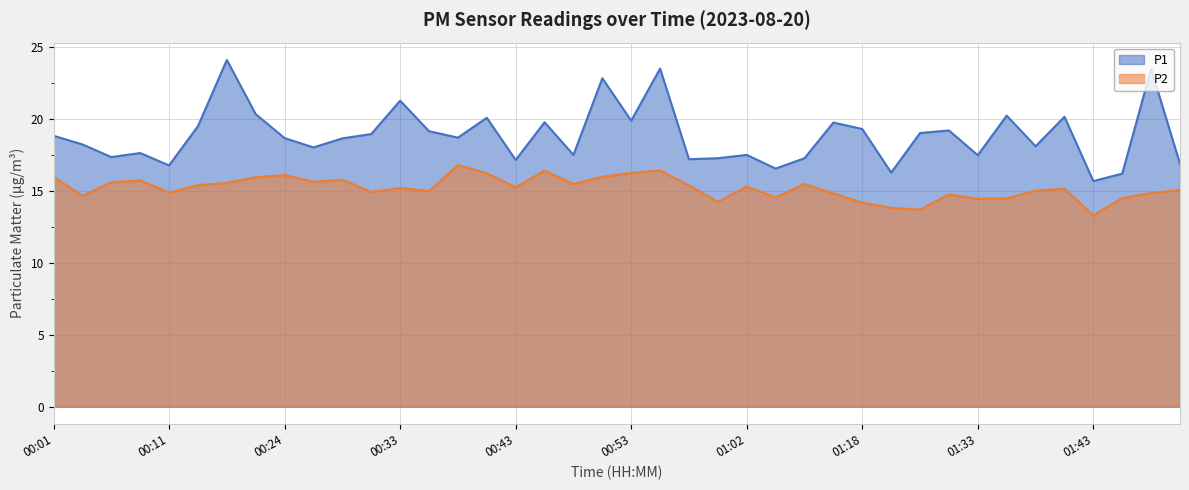

Where is the first local minimum for P2?

00:04